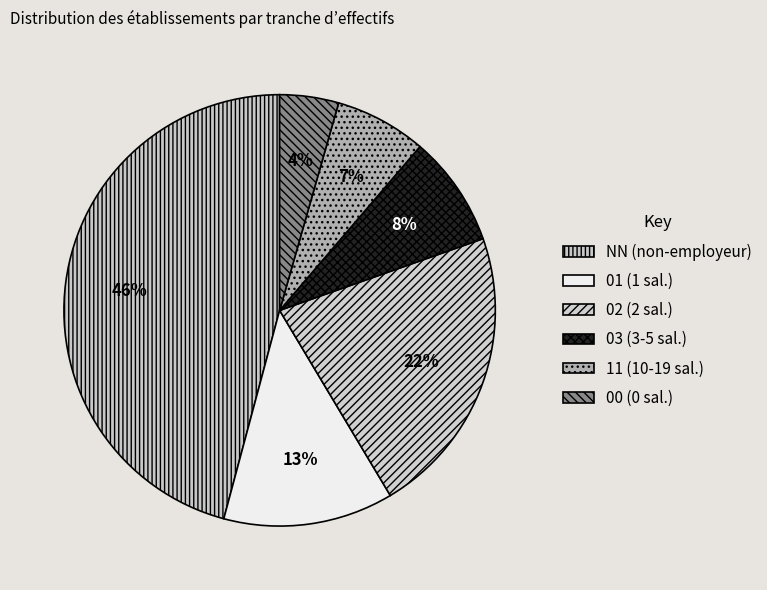

What is the ratio of the value at 11 to the value at 01?

0.5